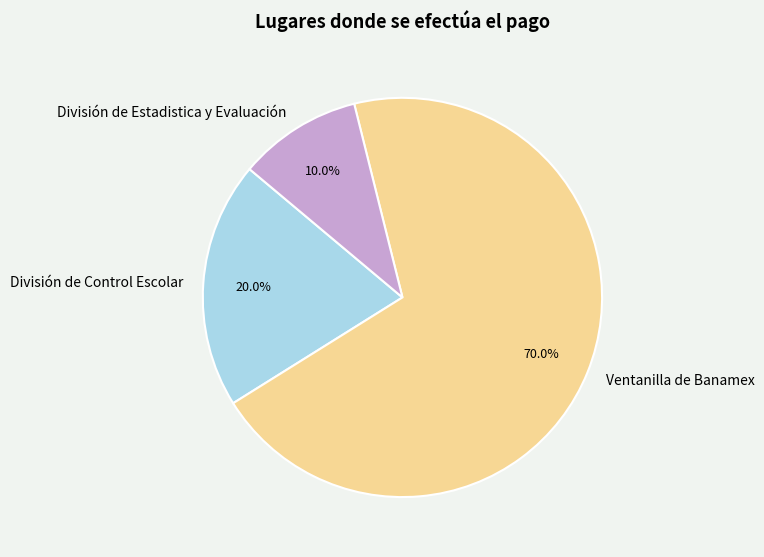

How many slices are in this pie chart?

3